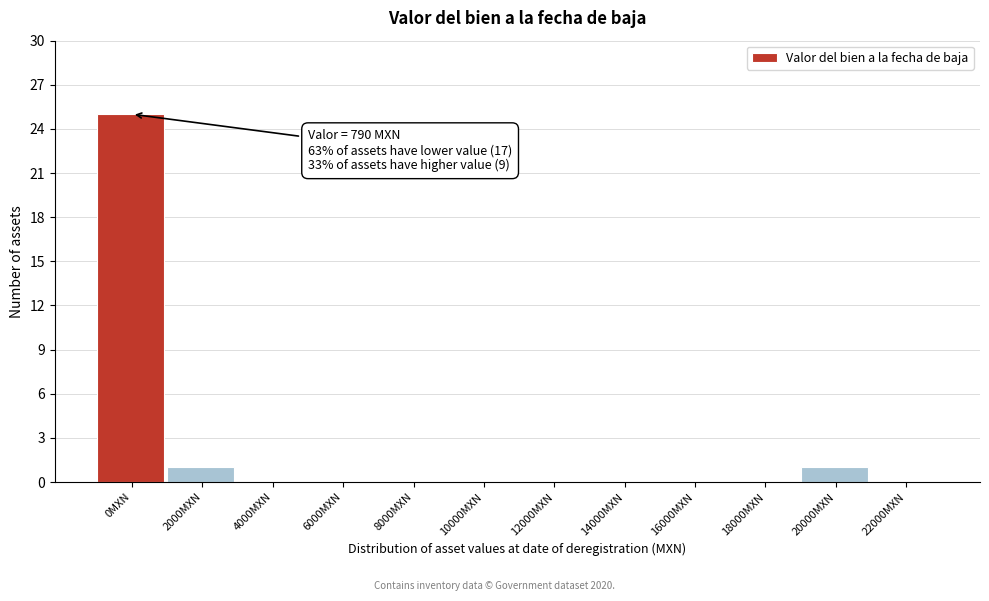

Reading left to right, list all the values displayed in this chart.

0MXN=25	2000MXN=1	4000MXN=0	6000MXN=0	8000MXN=0	10000MXN=0	12000MXN=0	14000MXN=0	16000MXN=0	18000MXN=0	20000MXN=1	22000MXN=0